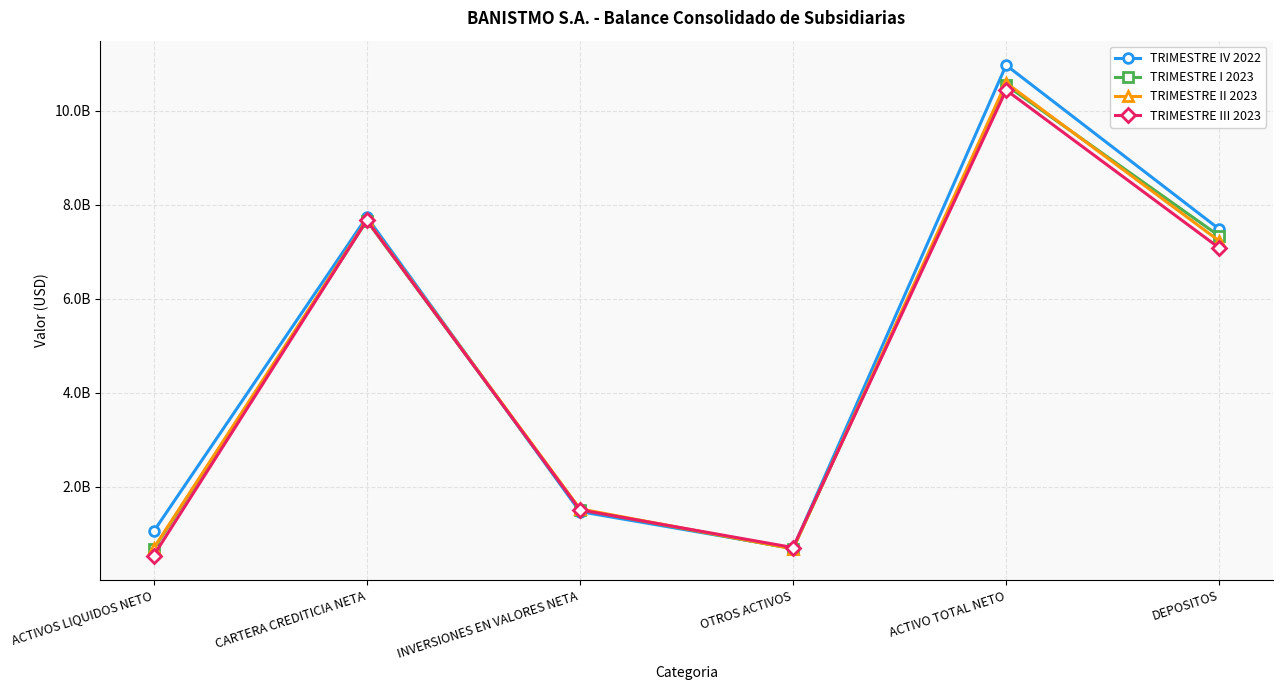

What is the difference between the maximum and minimum values in the TRIMESTRE IV 2022 series?

10269931695.1